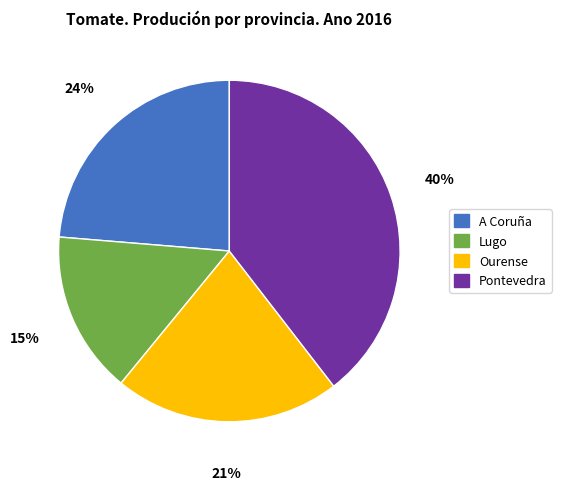

The Ourense slice represents 35% of the pie. True or false?

False